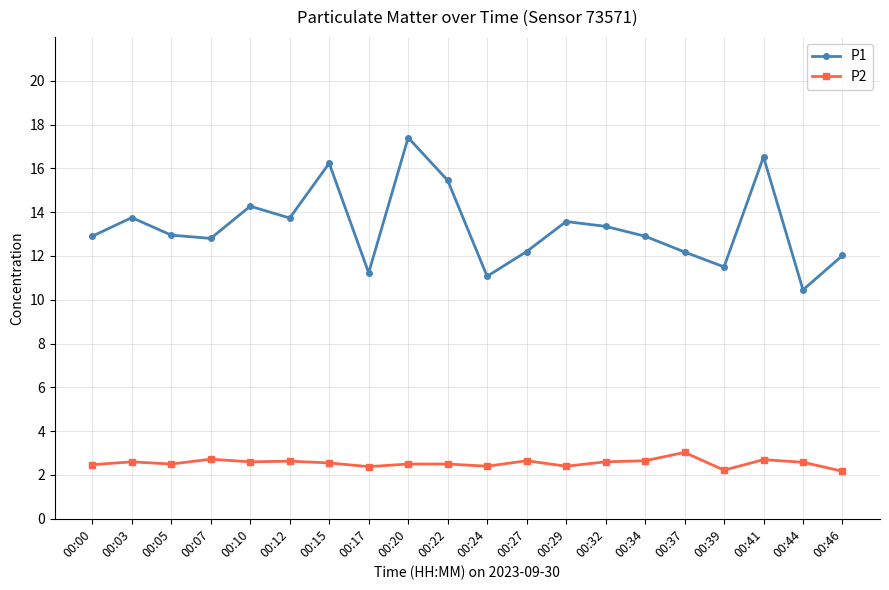

At which category does P1 reach its first local peak?

00:03